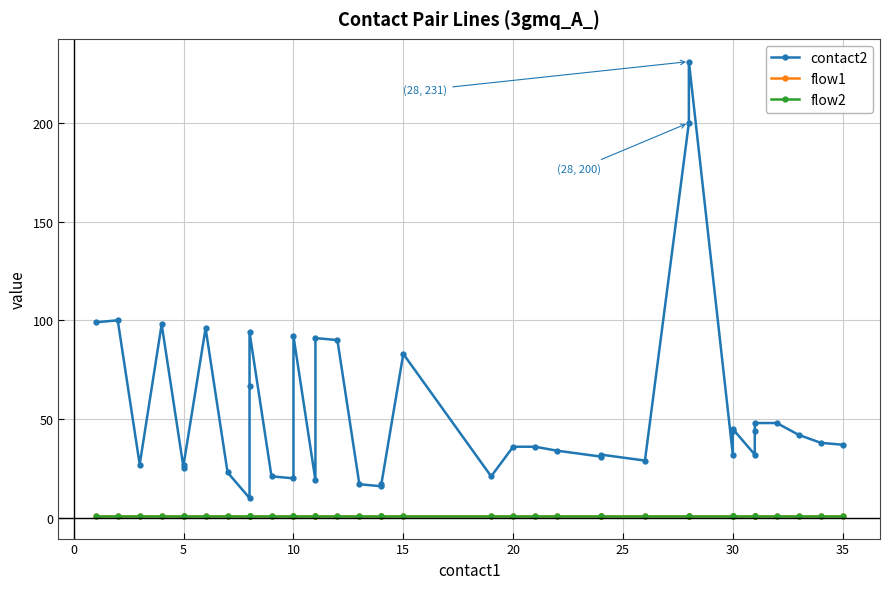

The value of flow1 at 15 is 1. True or false?

False